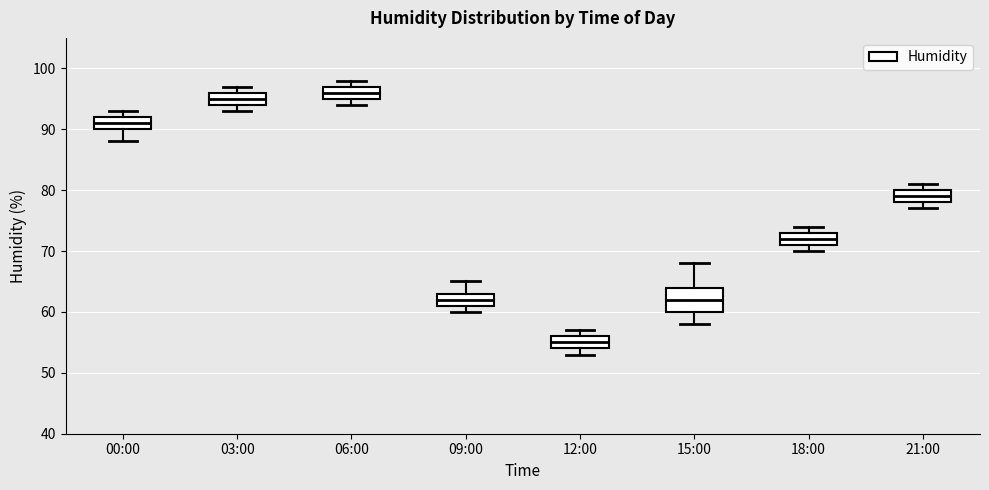

Which box is the tallest, from its lower edge to its upper edge?

15:00